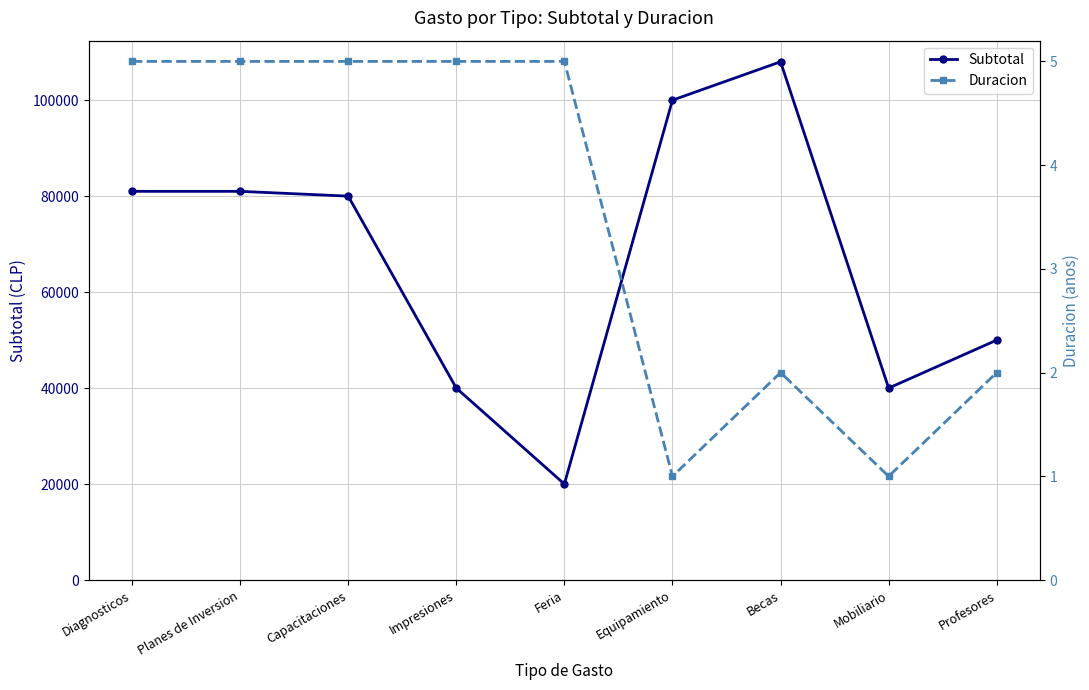

How many values in the Subtotal series exceed 80000?

4